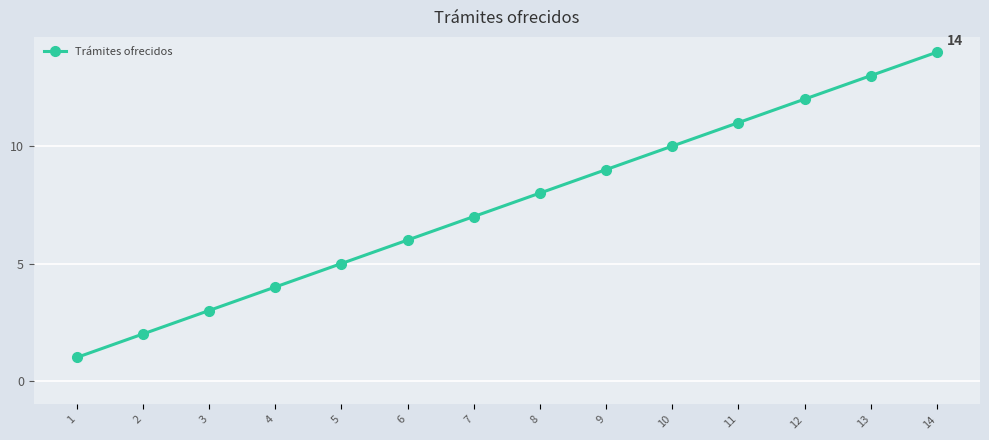

What is the greatest value displayed?

14